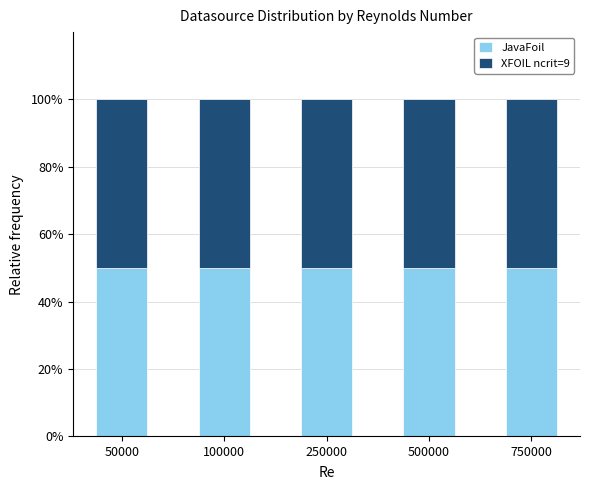

The value of XFOIL ncrit=9 at 11 is 16. True or false?

False